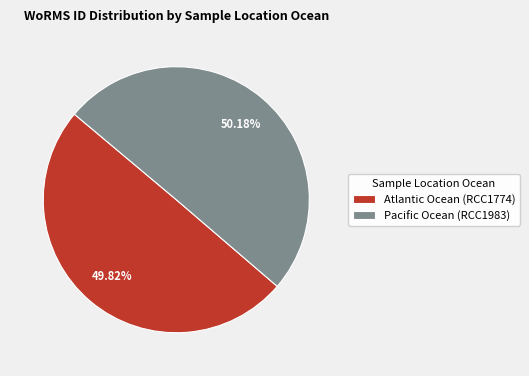

Approximately how many times larger is the value at Atlantic Ocean (RCC1774) compared to Pacific Ocean (RCC1983)?

1.0